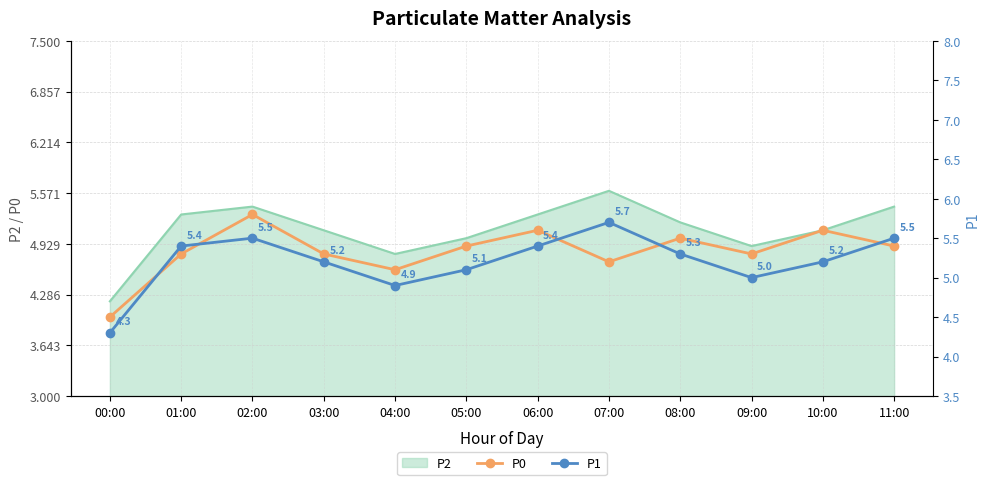

What is the value of the P1 point at the 8th from the left?

5.7